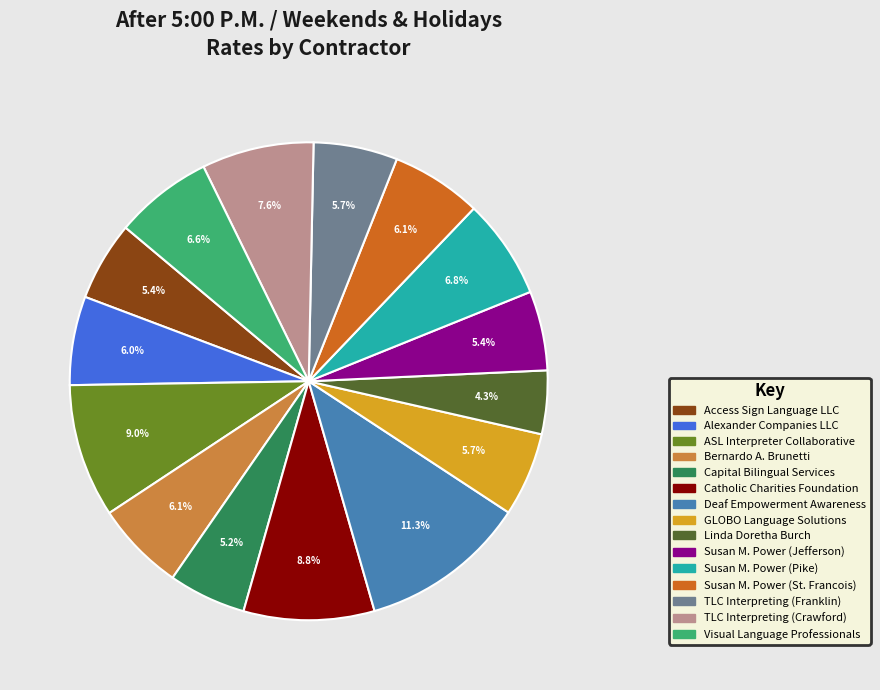

To the nearest percent, what percentage of the pie is Deaf Empowerment Awareness?

11%